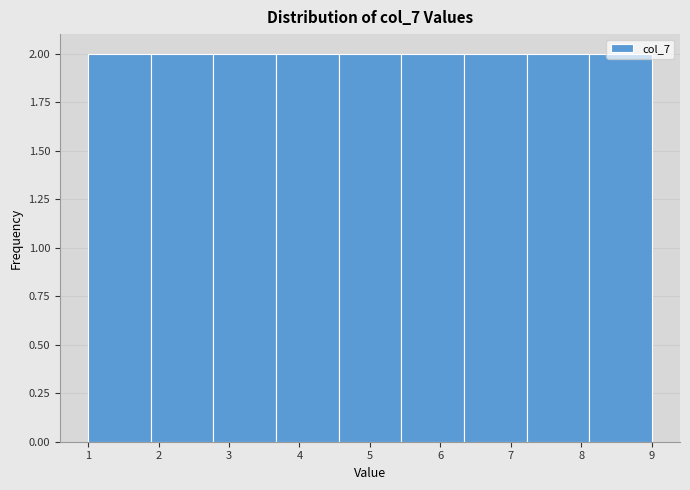

How tall is the bar that spans 7.2 to 8.1 on the x-axis? Neither the bar edges nor the heights are printed on the chart, so give them approximately, as read against the axes.

2